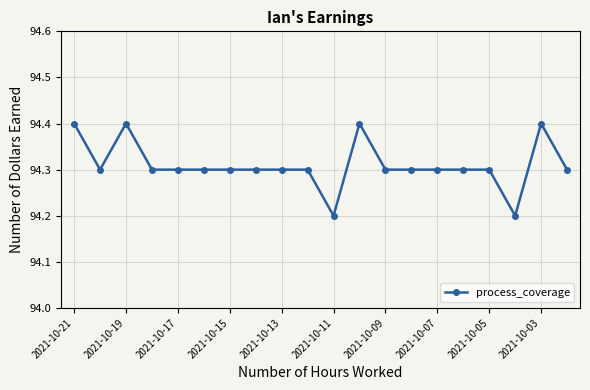

What is the greatest value displayed?

94.4